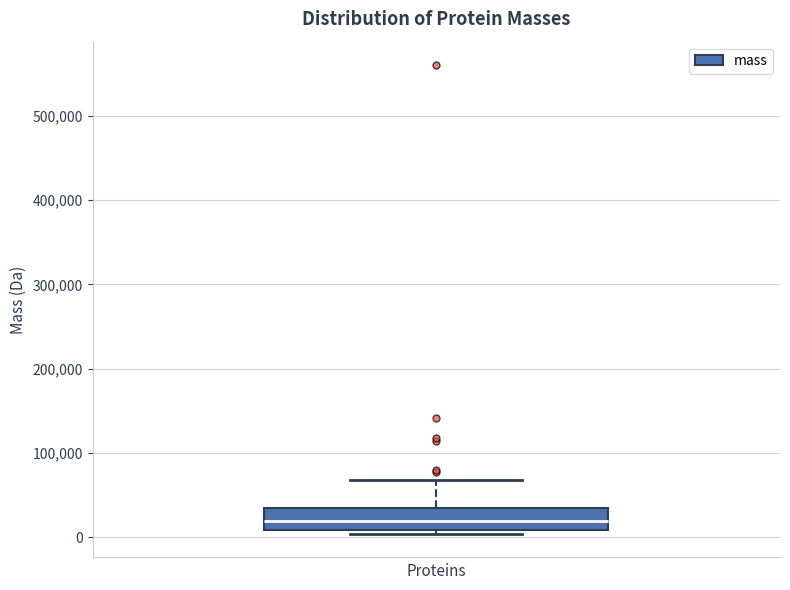

Transcribe this box plot: give where the median line is, the range the box spans, and where the two whiskers end, as read against the y-axis. The values are not printed on the chart, so give them approximately, as read against the axis.

median 20000, box 10000 to 30000, whiskers 0 to 70000